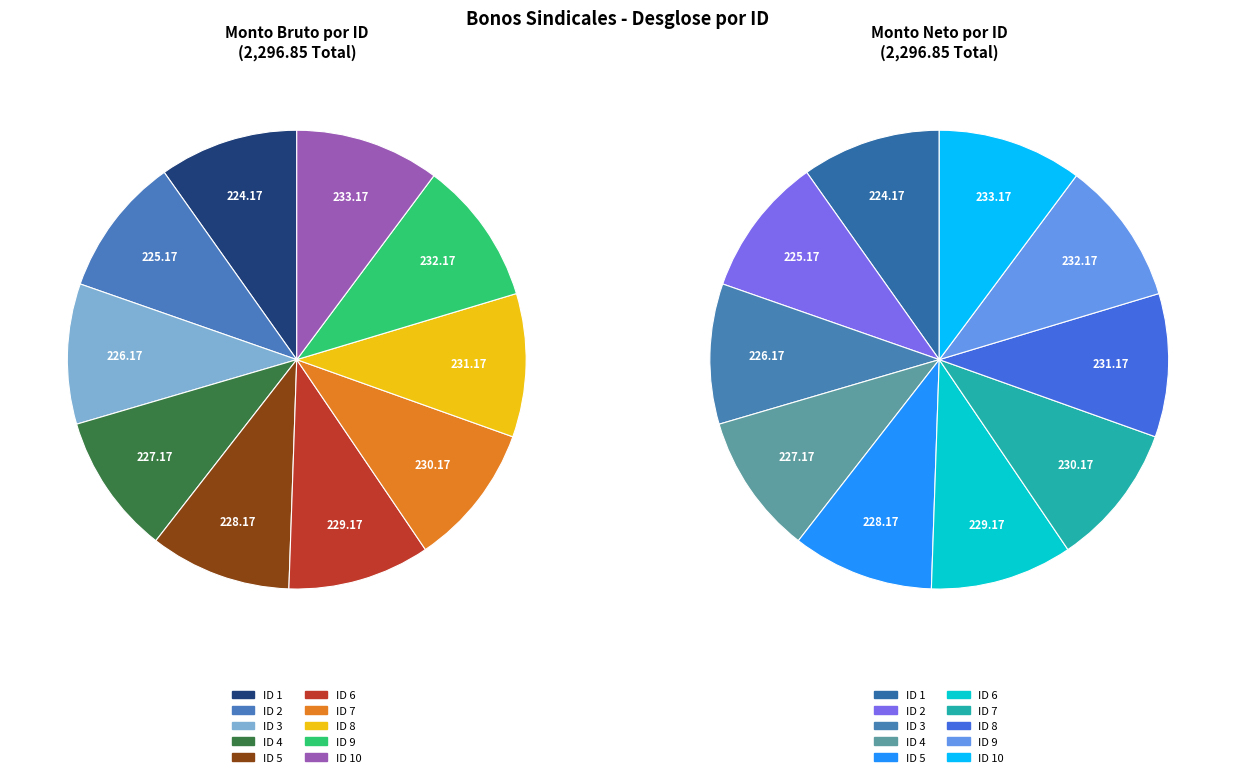

Is it true that 3 is 16% of the pie?

False